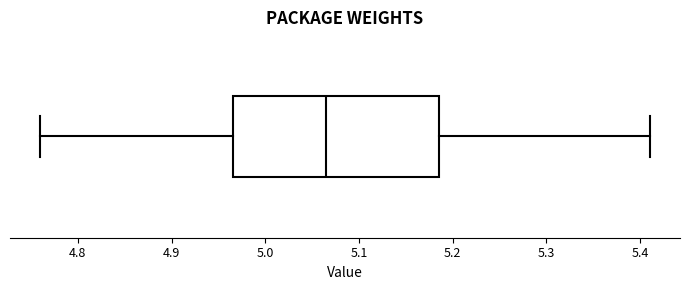

Read this box plot against the x-axis: the position of the median line, the range covered by the box, and the ends of both whiskers. The values are not printed on the chart, so give them approximately, as read against the axis.

median 5.07, box 4.97 to 5.19, whiskers 4.76 to 5.41